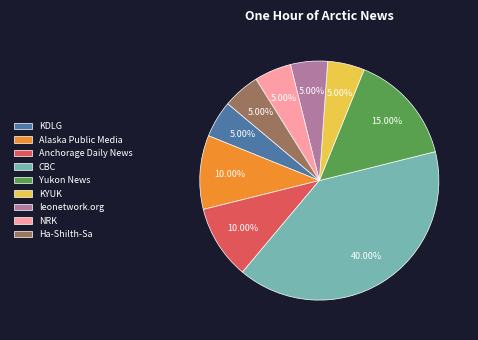

Is it true that NRK is 16% of the pie?

False